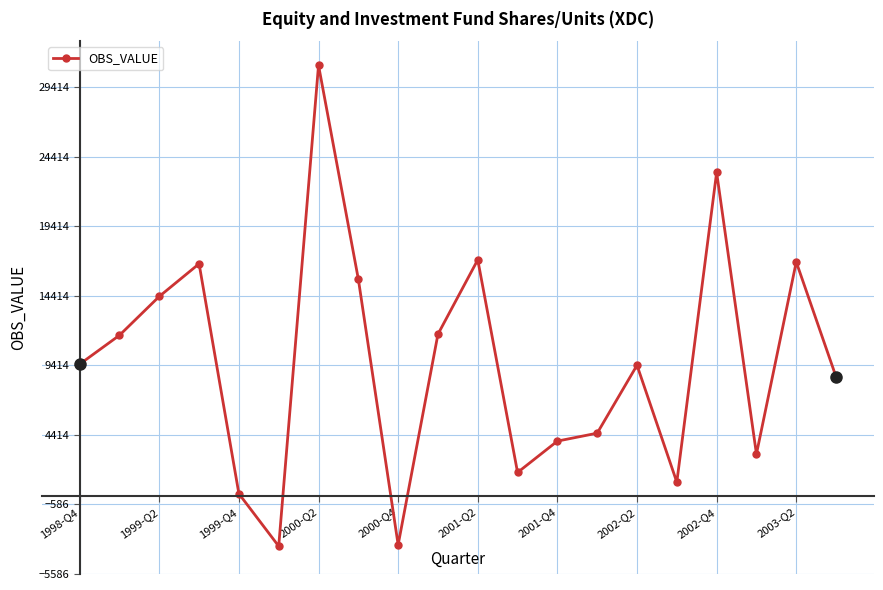

What is the greatest value displayed?

31015